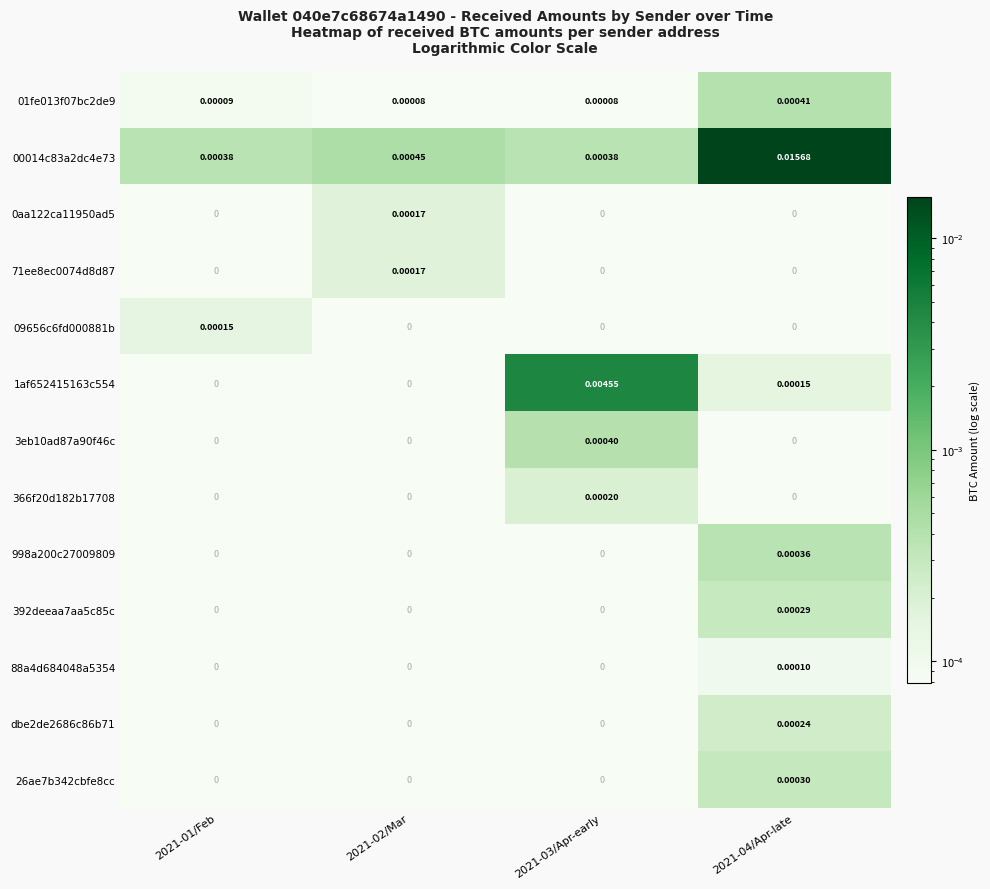

Is the value of 1af652415163c554 at 2021-03/Apr-early greater than the value of 88a4d684048a5354 at 2021-04/Apr-late?

Yes